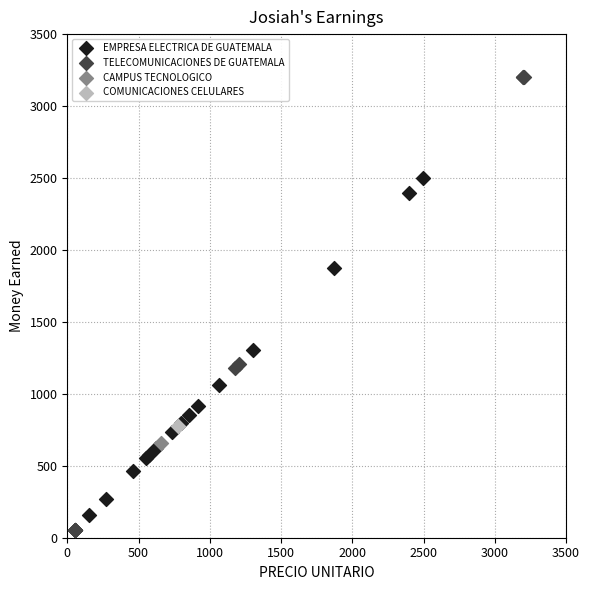

What are all the series names shown in the legend?

EMPRESA ELECTRICA DE GUATEMALA, TELECOMUNICACIONES DE GUATEMALA, CAMPUS TECNOLOGICO, COMUNICACIONES CELULARES